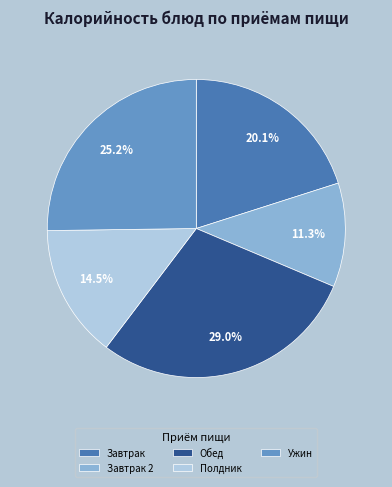

What is the ratio of the value at Ужин to the value at Полдник?

1.7